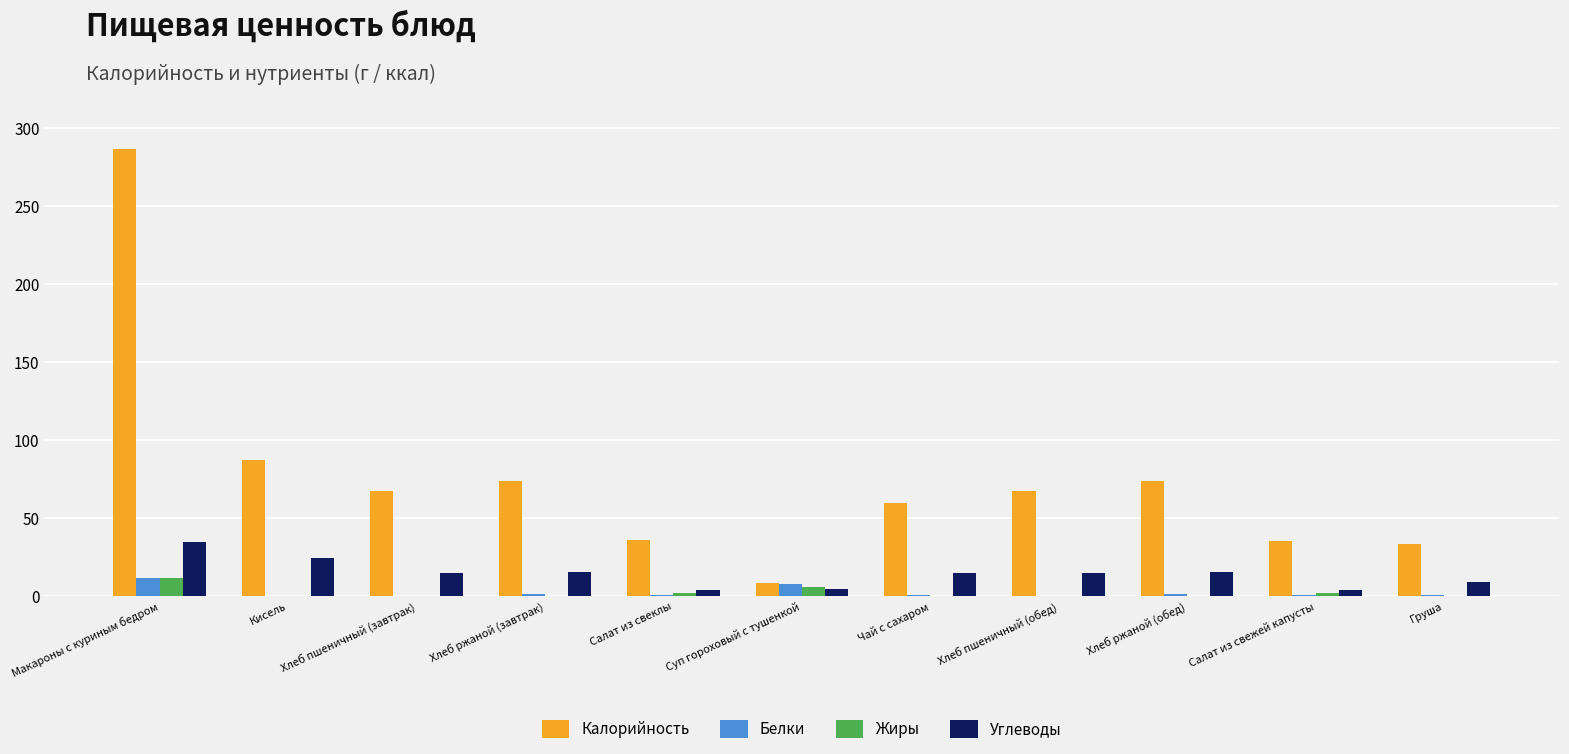

What is the maximum value shown in the chart?

286.5